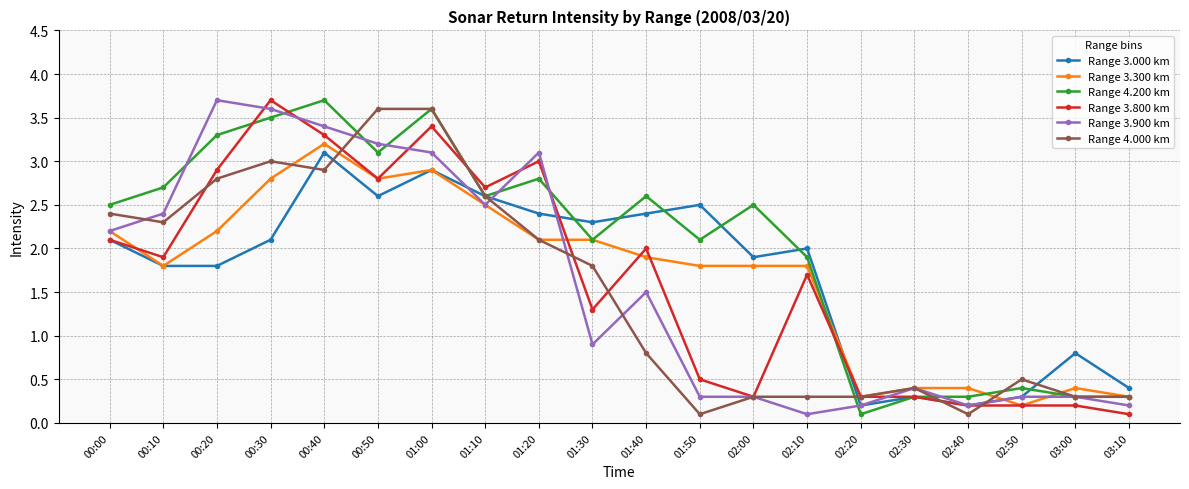

Reading left to right, extract all data points from this chart.

Range 3.000 km: 2.1	1.8	1.8	2.1	3.1	2.6	2.9	2.6	2.4	2.3	2.4	2.5	1.9	2.0	0.2	0.3	0.2	0.3	0.8	0.4
Range 3.300 km: 2.2	1.8	2.2	2.8	3.2	2.8	2.9	2.5	2.1	2.1	1.9	1.8	1.8	1.8	0.3	0.4	0.4	0.2	0.4	0.3
Range 4.200 km: 2.5	2.7	3.3	3.5	3.7	3.1	3.6	2.6	2.8	2.1	2.6	2.1	2.5	1.9	0.1	0.3	0.3	0.4	0.3	0.3
Range 3.800 km: 2.1	1.9	2.9	3.7	3.3	2.8	3.4	2.7	3.0	1.3	2.0	0.5	0.3	1.7	0.3	0.3	0.2	0.2	0.2	0.1
Range 3.900 km: 2.2	2.4	3.7	3.6	3.4	3.2	3.1	2.5	3.1	0.9	1.5	0.3	0.3	0.1	0.2	0.4	0.2	0.3	0.3	0.2
Range 4.000 km: 2.4	2.3	2.8	3.0	2.9	3.6	3.6	2.6	2.1	1.8	0.8	0.1	0.3	0.3	0.3	0.4	0.1	0.5	0.3	0.3